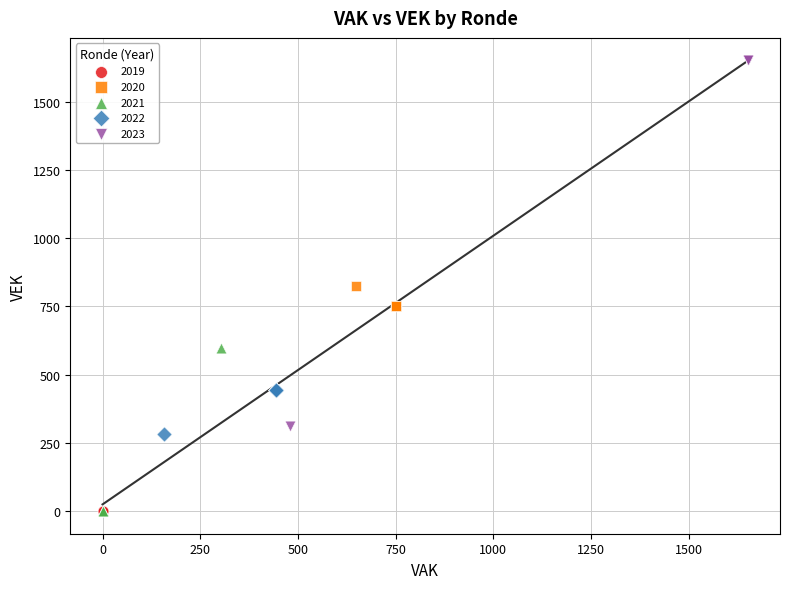

Which series contains the highest Y value?

2023